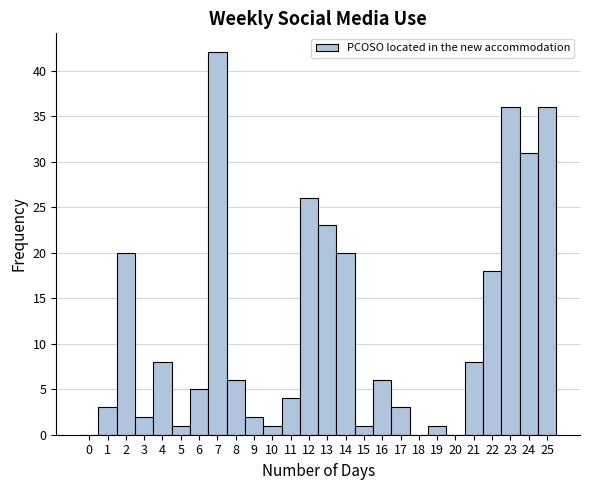

How tall is the bar that spans 22.5 to 23.5 on the x-axis? The values are not printed on the chart, so give them approximately, as read against the axis.

36